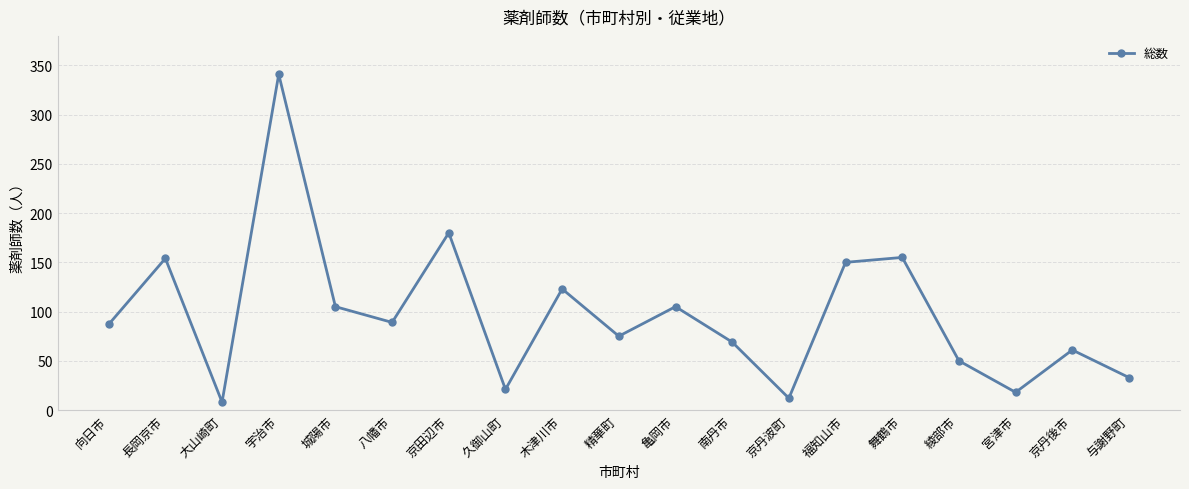

What is the difference between the maximum and minimum values?

333